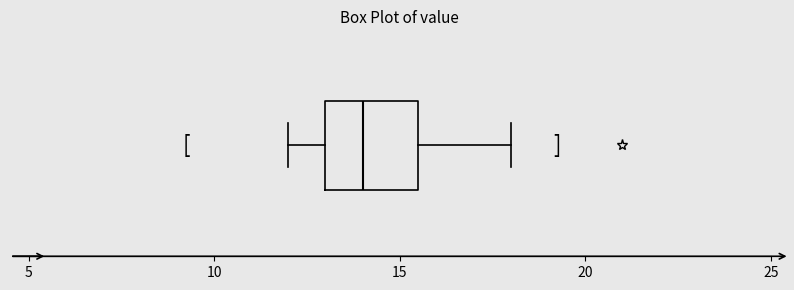

Transcribe this box plot: give where the median line is, the range the box spans, and where the two whiskers end, as read against the x-axis. The values are not printed on the chart, so give them approximately, as read against the axis.

median 14.0, box 13.0 to 15.5, whiskers 12.0 to 18.0